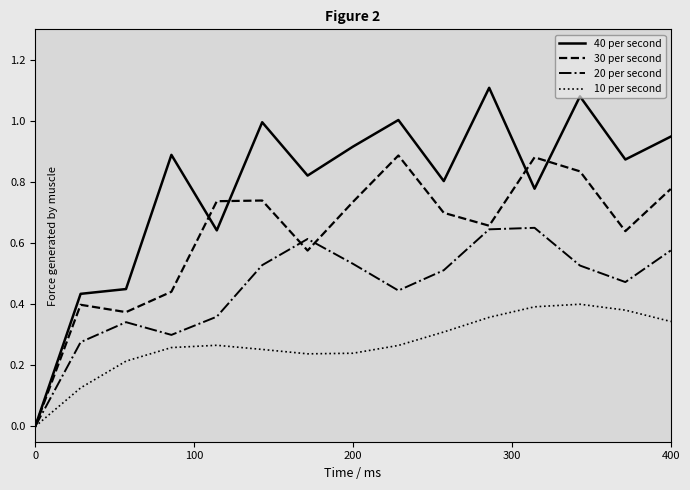

Which series has the widest spread of values?

40 per second